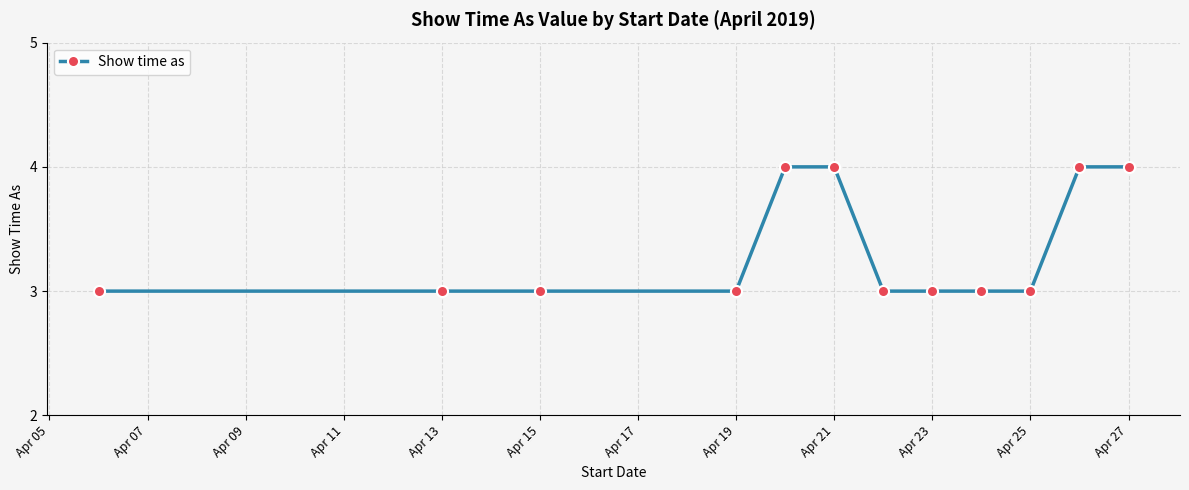

Reading right to left, what are all the values shown in this chart?

4	4	3	3	3	3	4	4	3	3	3	3